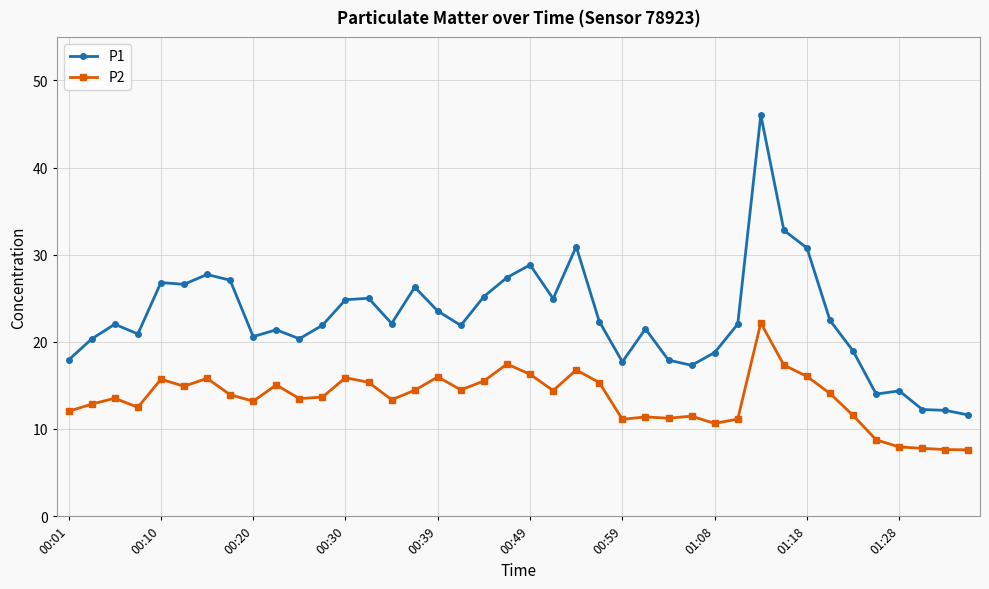

True or false: P2 has more than 2 points higher than both neighbors.

True